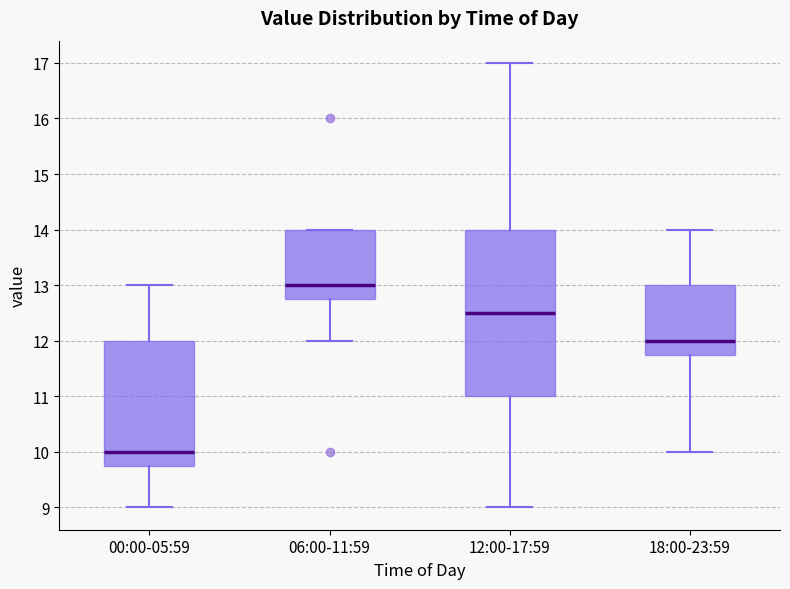

Which box's median line is the highest?

06:00-11:59